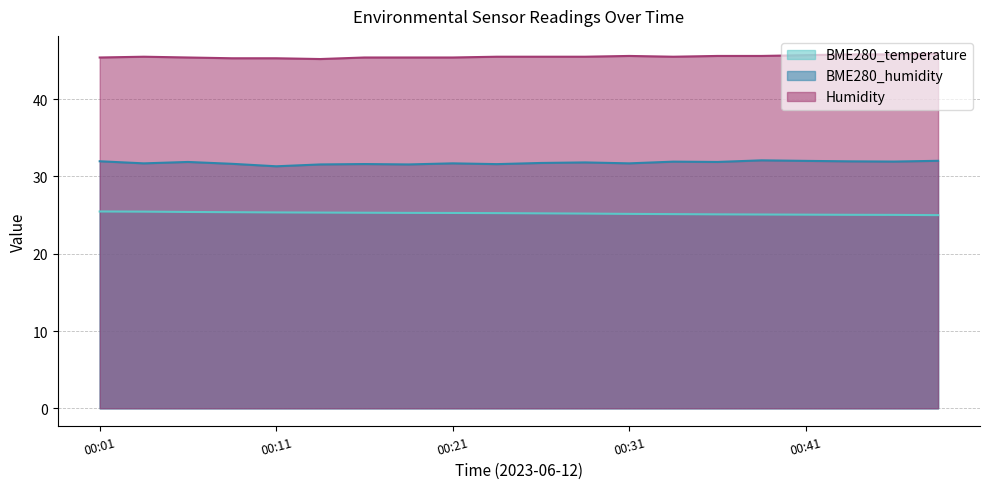

What is the value of the BME280_temperature point at the 3rd from the left?

25.4